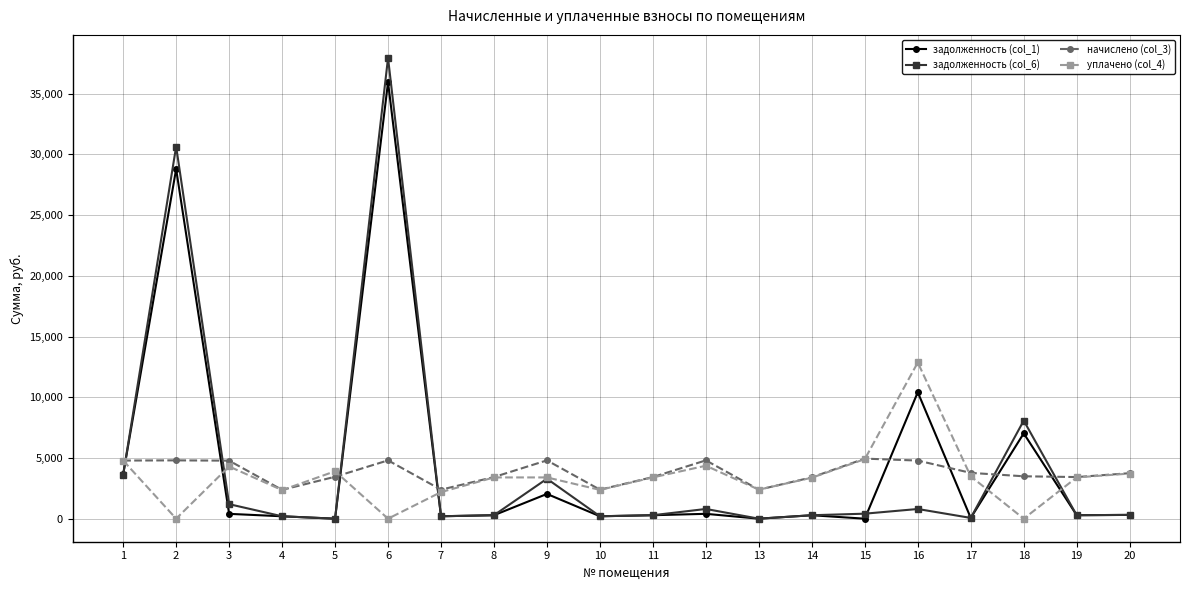

How many data points does each series have?

20